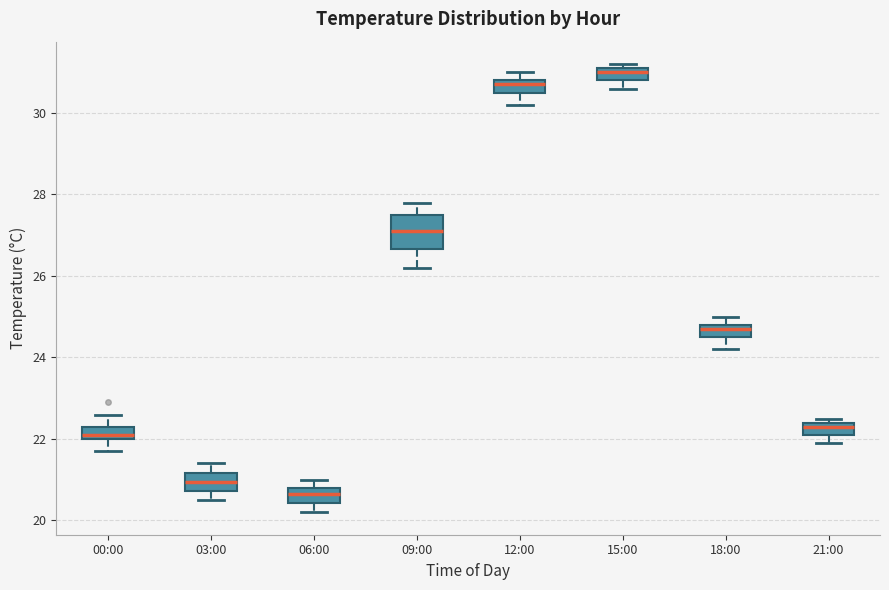

Which box is the tallest, from its lower edge to its upper edge?

09:00